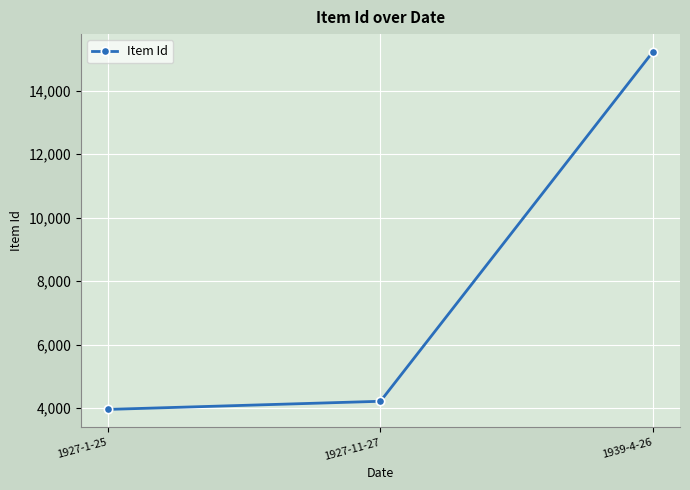

What is the sum of all values?

23402